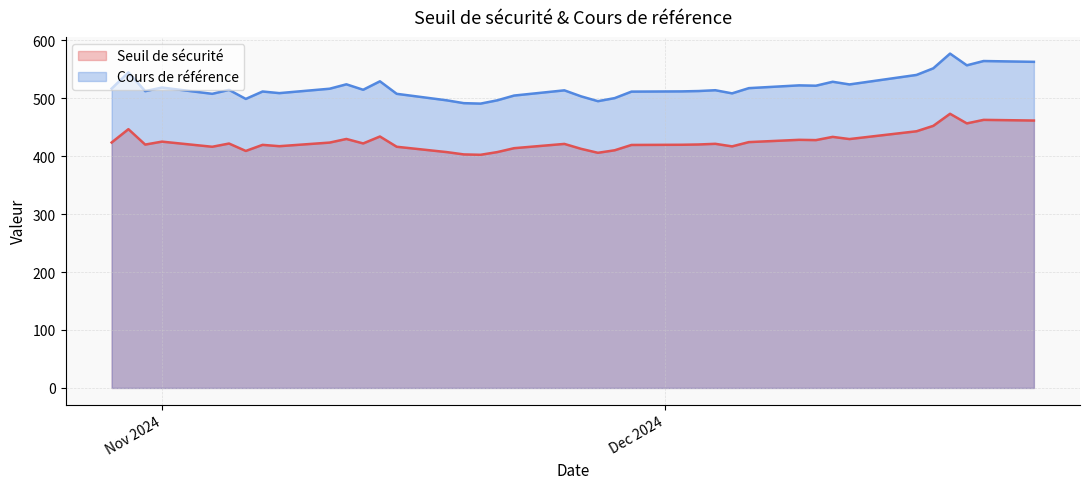

True or false: Seuil de sécurité has a value of 707.8 at 2024-11-29.

False